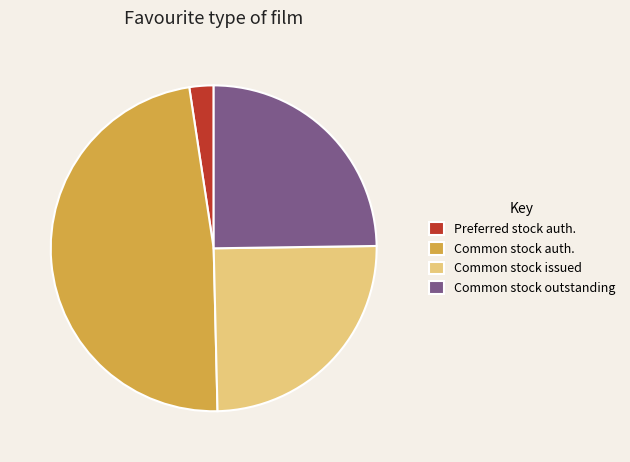

Does any single category account for the majority?

No